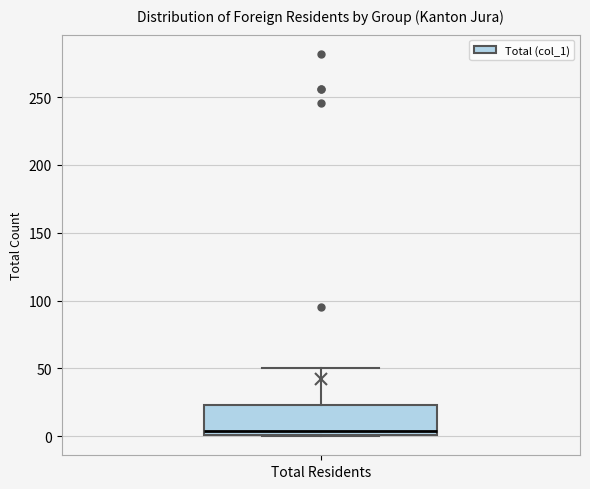

Where does the median line of the box for Total Residents sit on the y-axis? The values are not printed on the chart, so give them approximately, as read against the axis.

5